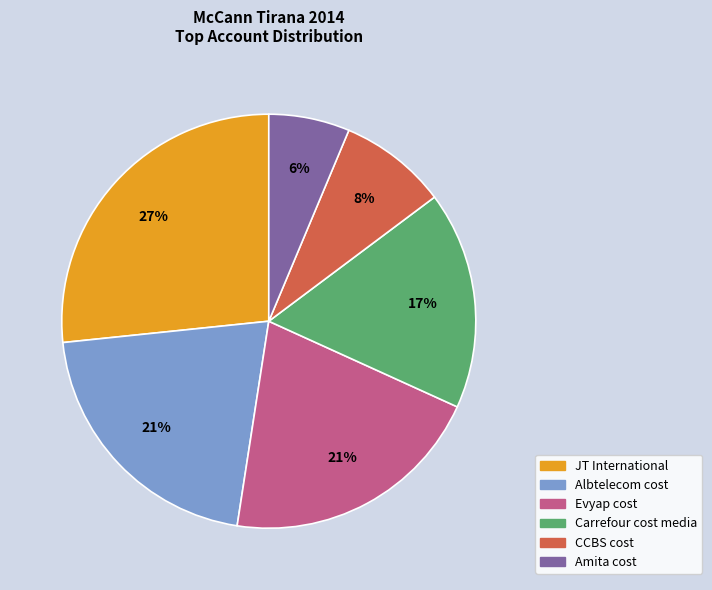

To the nearest percent, what portion does Evyap cost represent?

21%